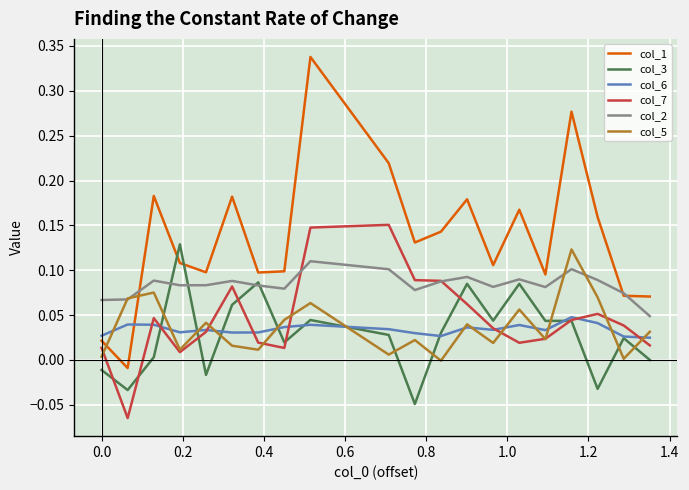

Which series has the widest spread of values?

col_1